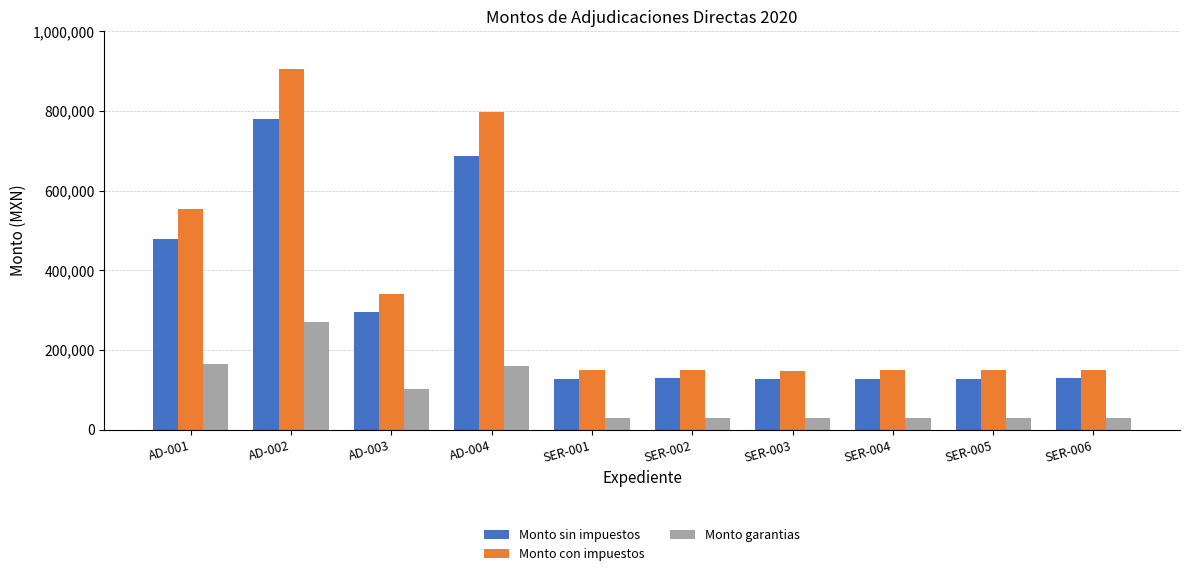

What is the smallest value displayed?

29769.2